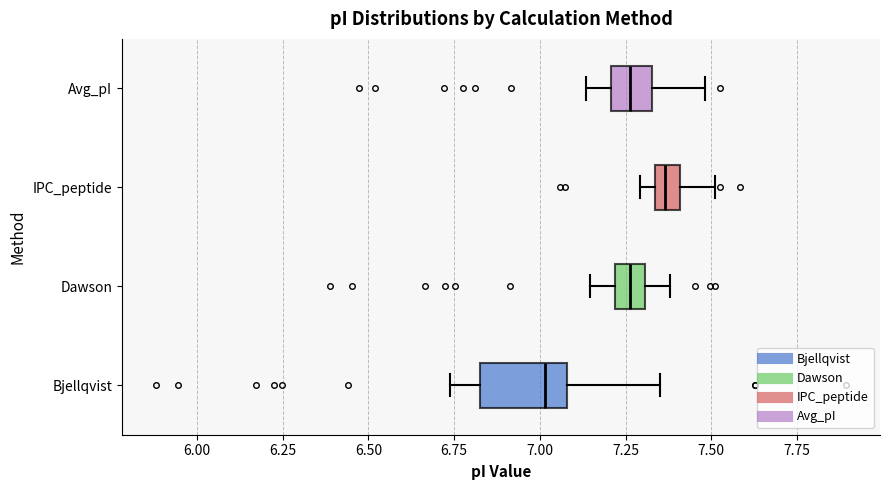

Where does the left whisker of the box for Dawson end on the x-axis? The values are not printed on the chart, so give them approximately, as read against the axis.

7.15